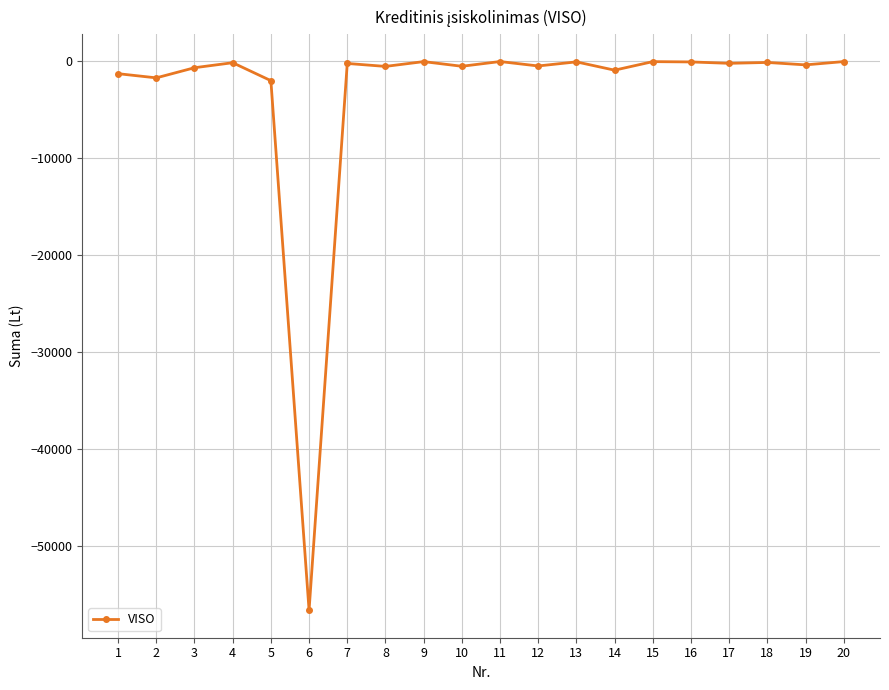

What is the difference between the second highest and second lowest values?

1967.6